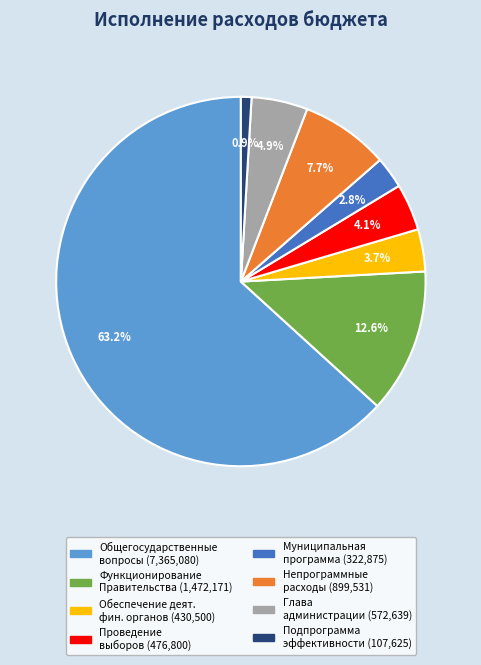

Is there a majority slice in this chart?

Yes